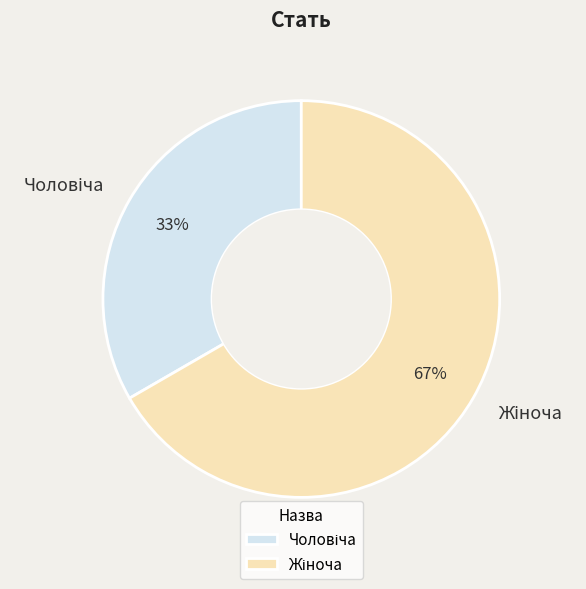

To the nearest percent, what is the average slice percentage?

50%